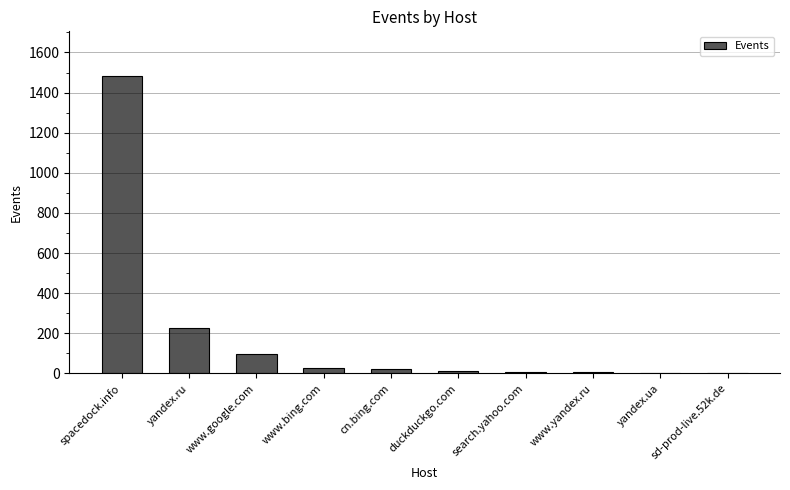

The chart shows a value of 99 at www.google.com. True or false?

True